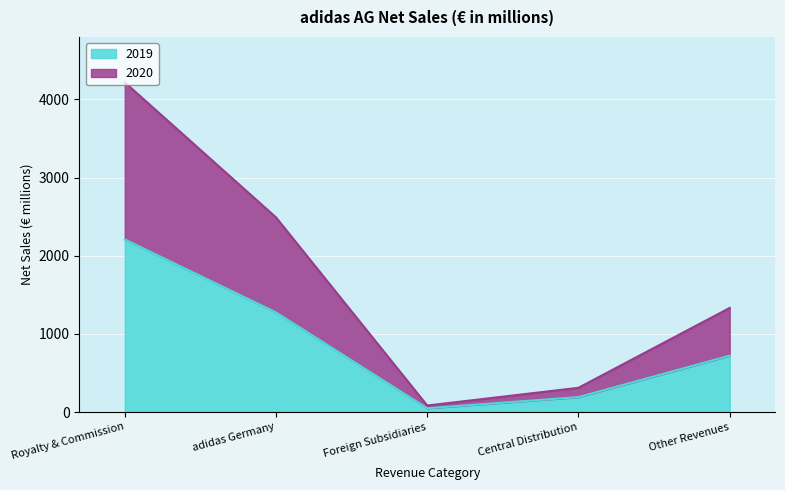

True or false: 2020 and 2019 intersect in this chart.

False